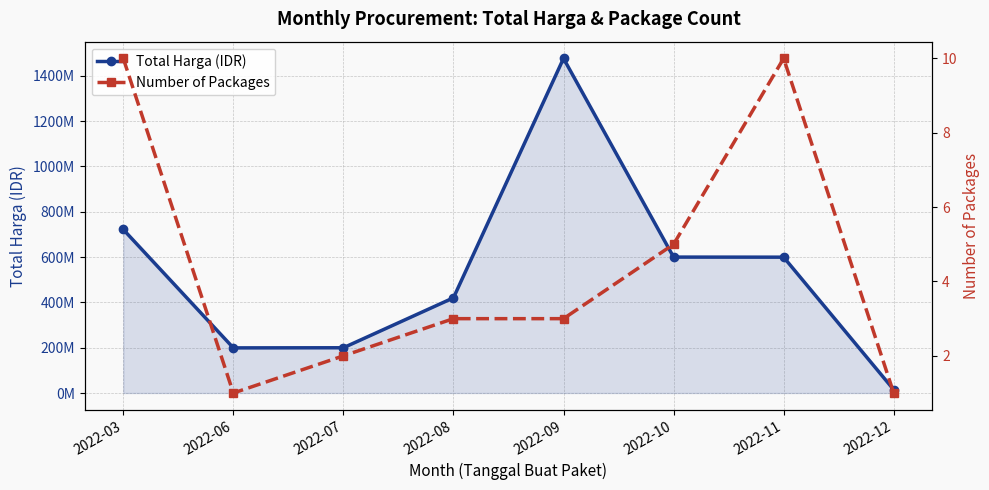

Reading right to left, what are all the values shown in this chart?

Total Harga (IDR): 2022-12=14750000	2022-11=599498000	2022-10=599843150	2022-09=1476659000	2022-08=420075000	2022-07=199750000	2022-06=199200000	2022-03=721705245
Number of Packages: 2022-12=1	2022-11=10	2022-10=5	2022-09=3	2022-08=3	2022-07=2	2022-06=1	2022-03=10